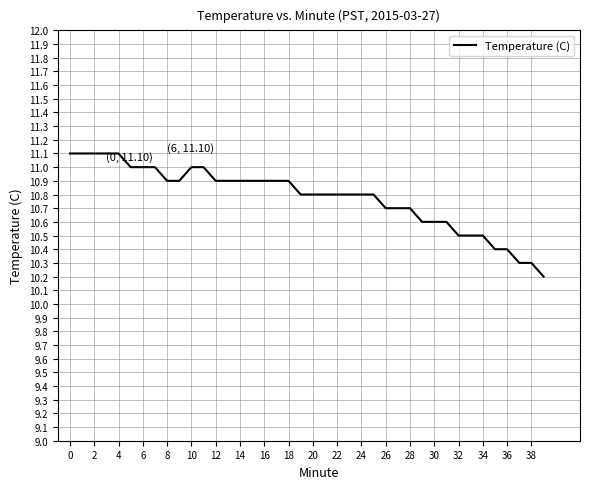

What is the greatest value displayed?

11.1